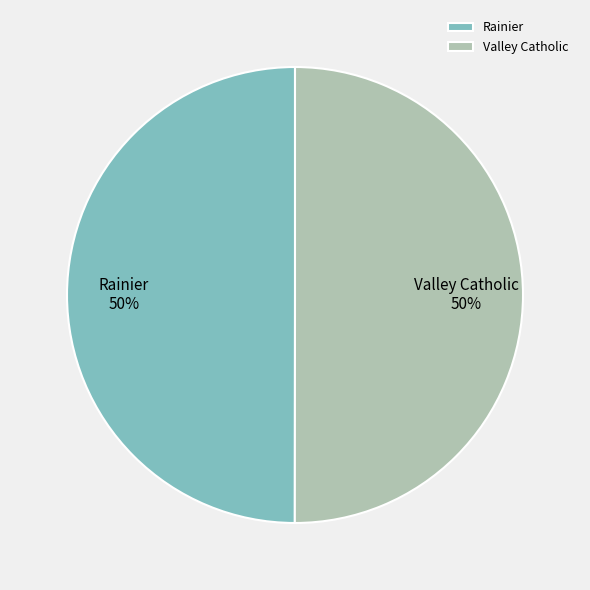

What is the ratio of the value at Valley Catholic to the value at Rainier?

1.0